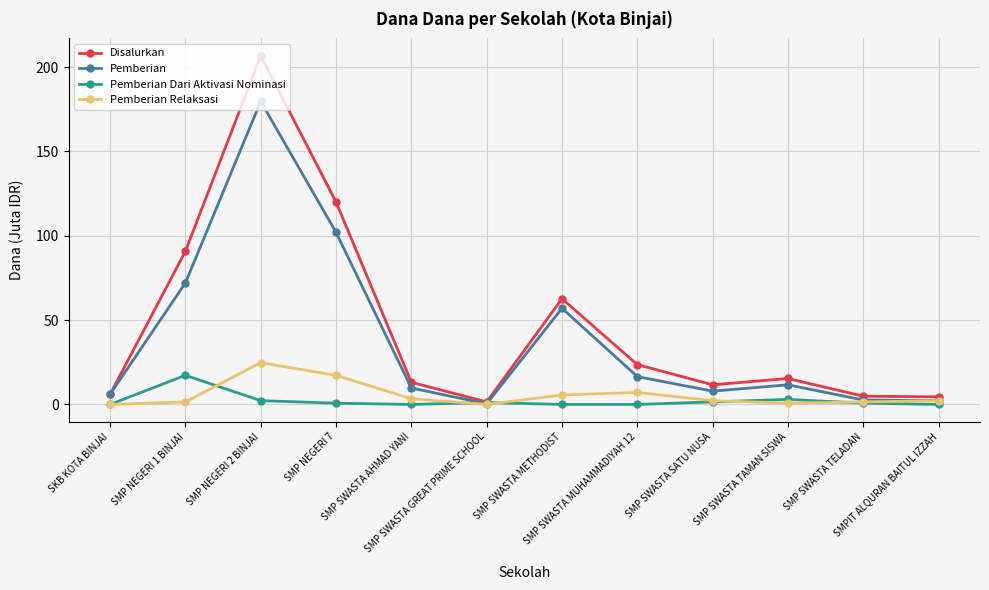

What is the difference between the second highest and second lowest values in the Pemberian Dari Aktivasi Nominasi series?

3.0